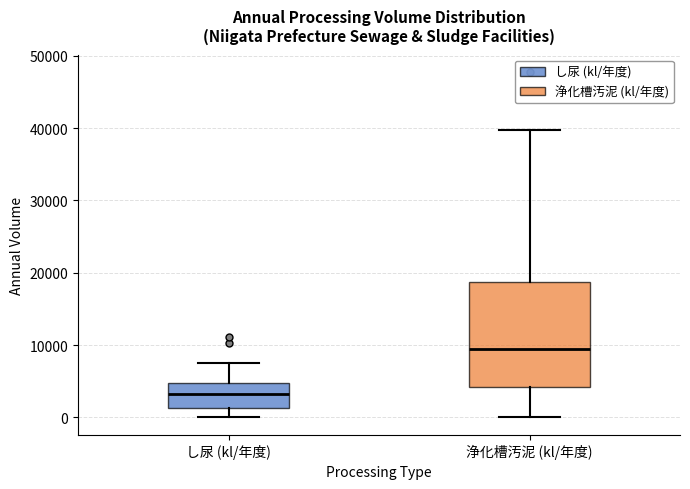

Which box is the tallest, from its lower edge to its upper edge?

浄化槽汚泥 (kl/年度)